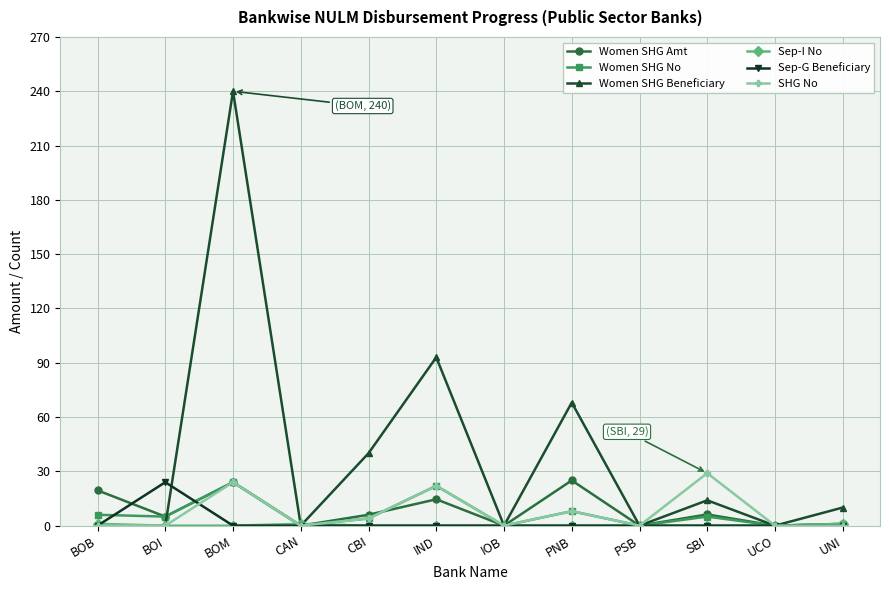

What is the greatest value displayed?

240.0